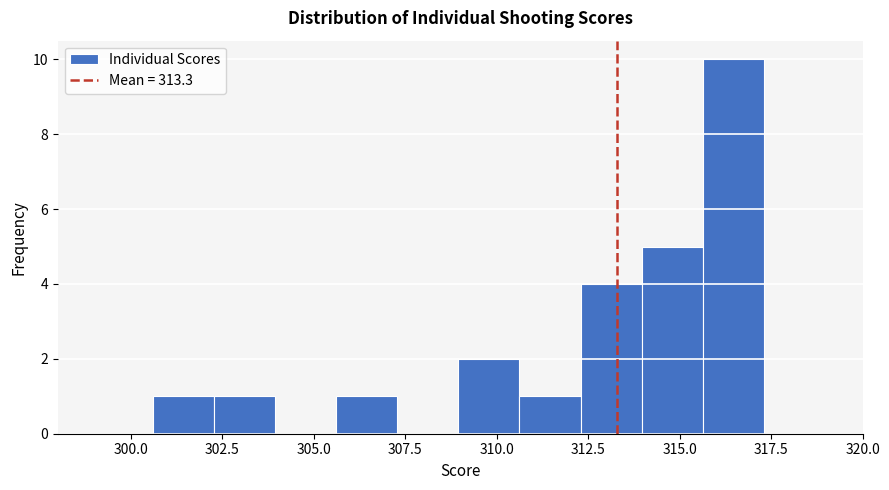

Around what value on the x-axis is the tallest bar? Give the approximate position of its centre, as read against the axis.

316.5